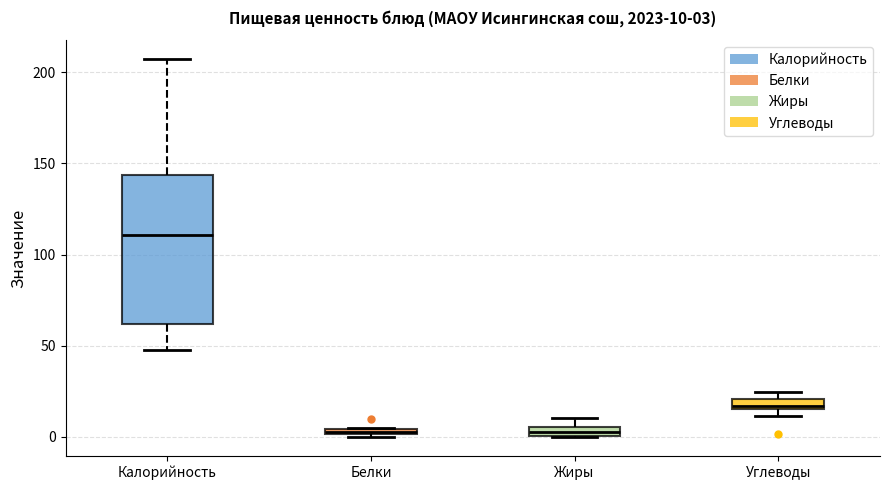

Which box's median line is the highest?

Калорийность